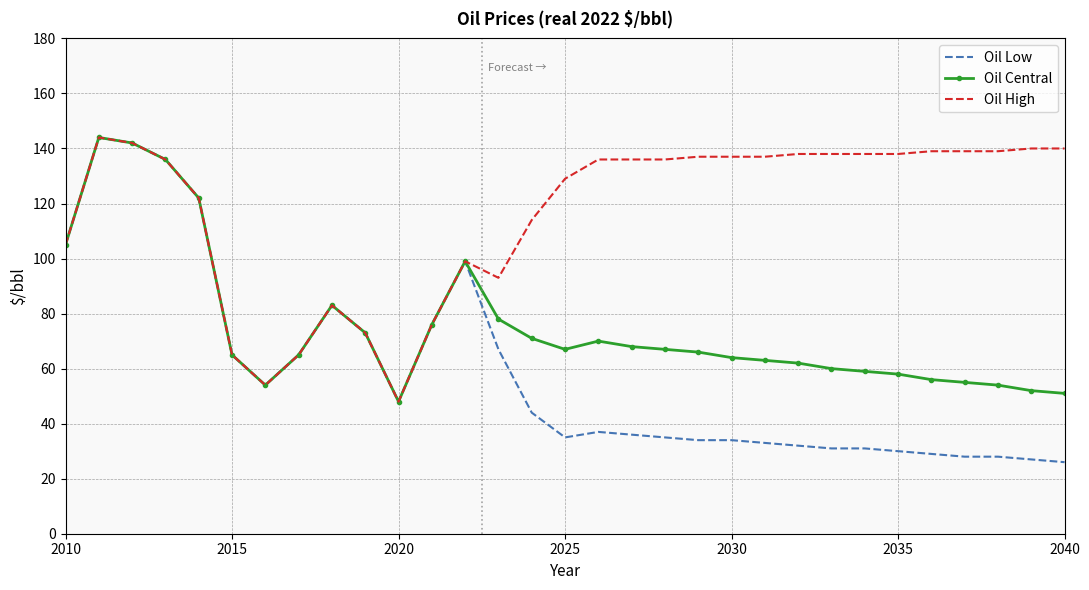

True or false: Oil Central has more than 1 interior local peaks.

True